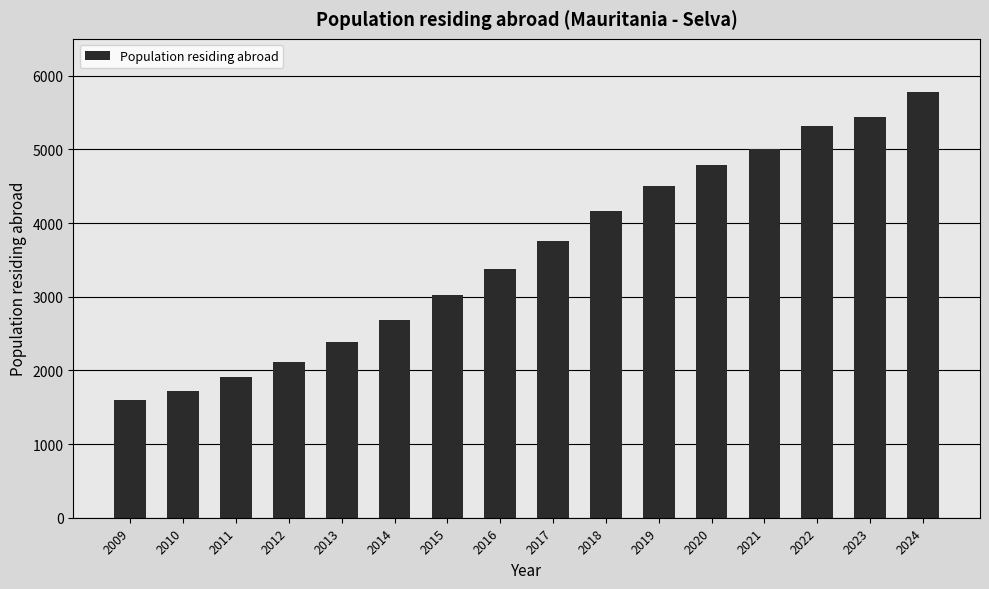

What is the ratio of the value at 2021 to the value at 2022?

0.9